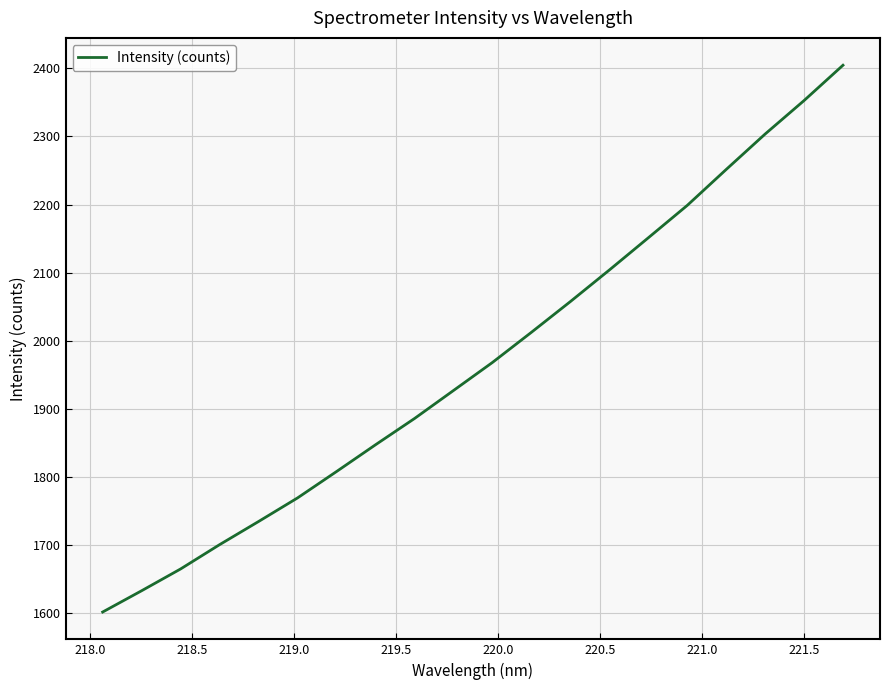

How many lines are shown in the chart?

1